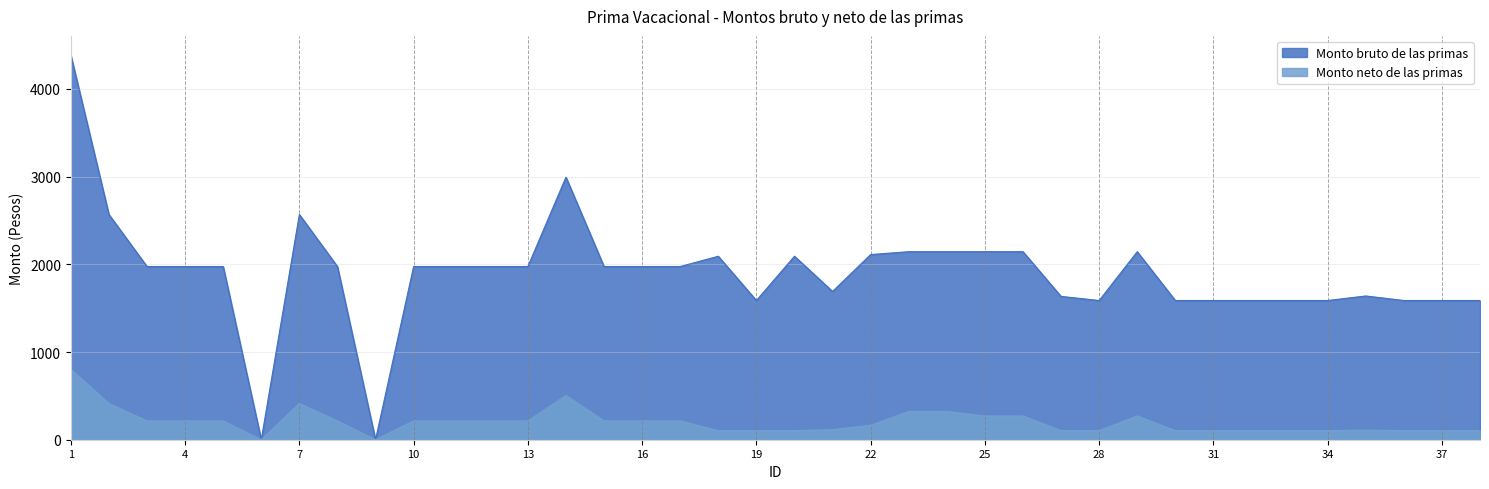

True or false: Monto neto de las primas has a value of 103.8 at 20.

True